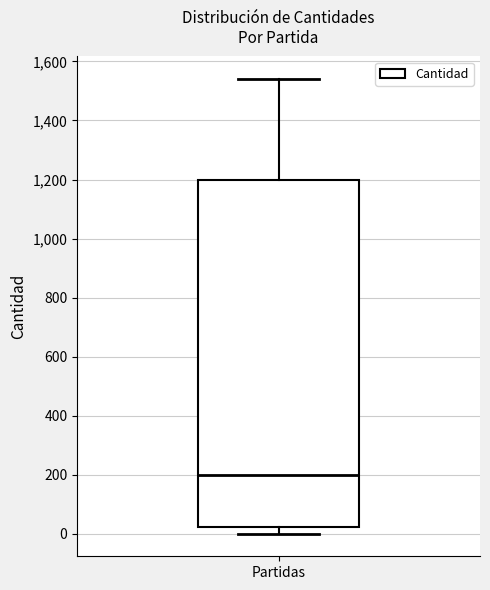

Read this box plot against the y-axis: the position of the median line, the range covered by the box, and the ends of both whiskers. The values are not printed on the chart, so give them approximately, as read against the axis.

median 200, box 20 to 1200, whiskers 0 to 1540